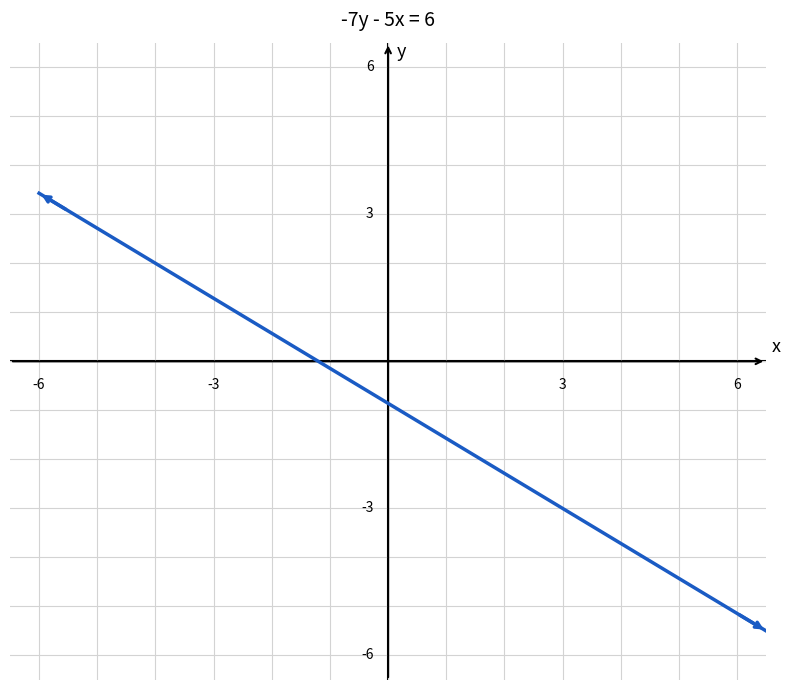

What is the smallest value displayed?

-5.5